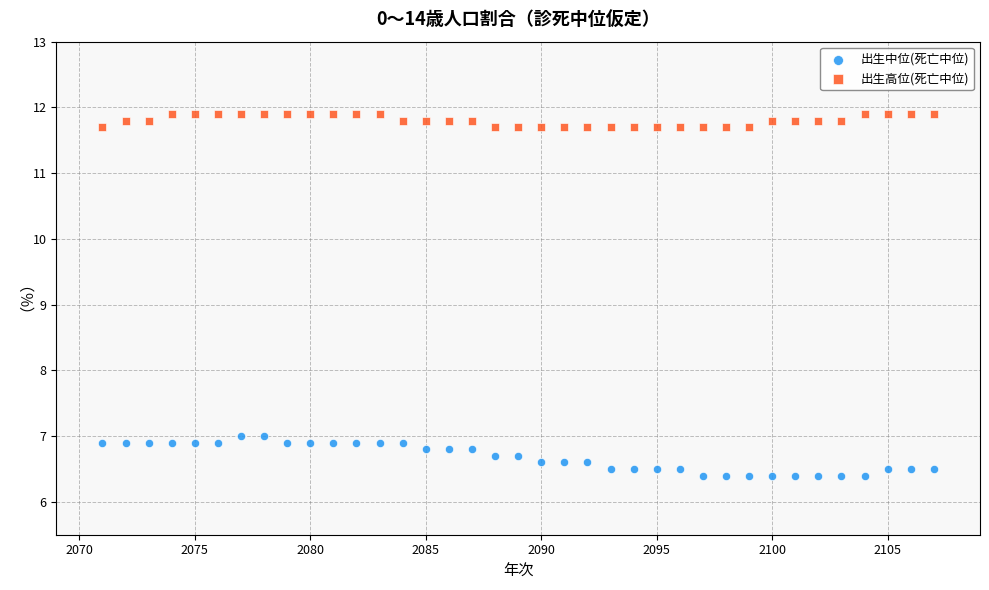

What are all the series names shown in the legend?

出生中位(死亡中位), 出生高位(死亡中位)